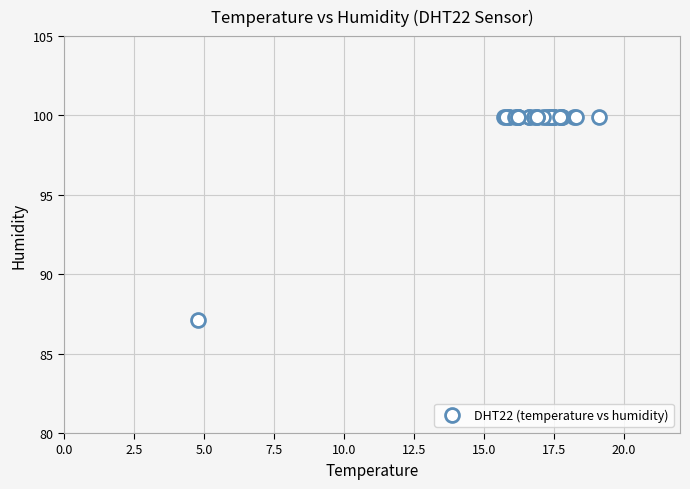

What Y value in the scatter plot is closest to 93?

87.1